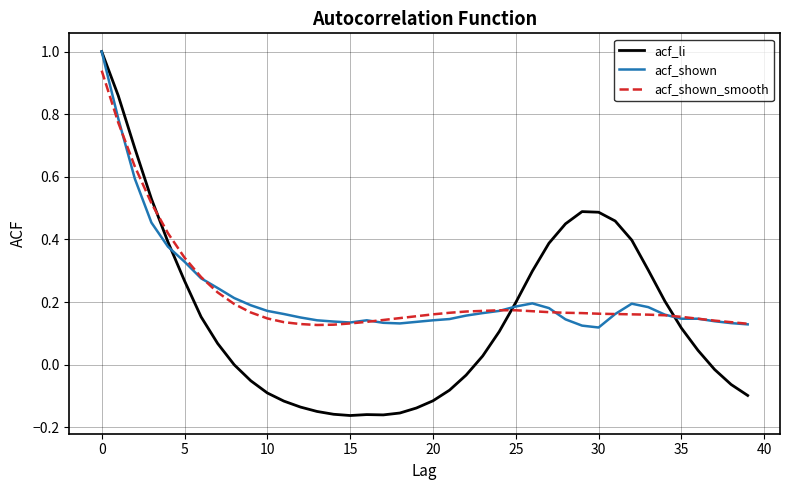

Which series has the widest spread of values?

acf_li